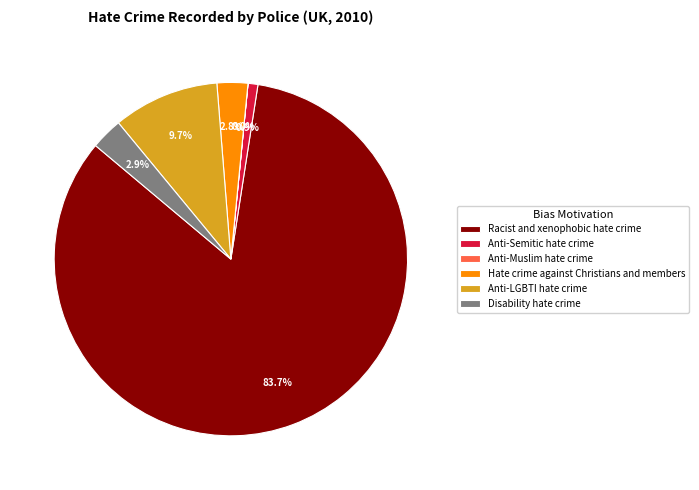

Approximately how many times larger is the value at Disability hate crime compared to Anti-LGBTI hate crime?

0.3